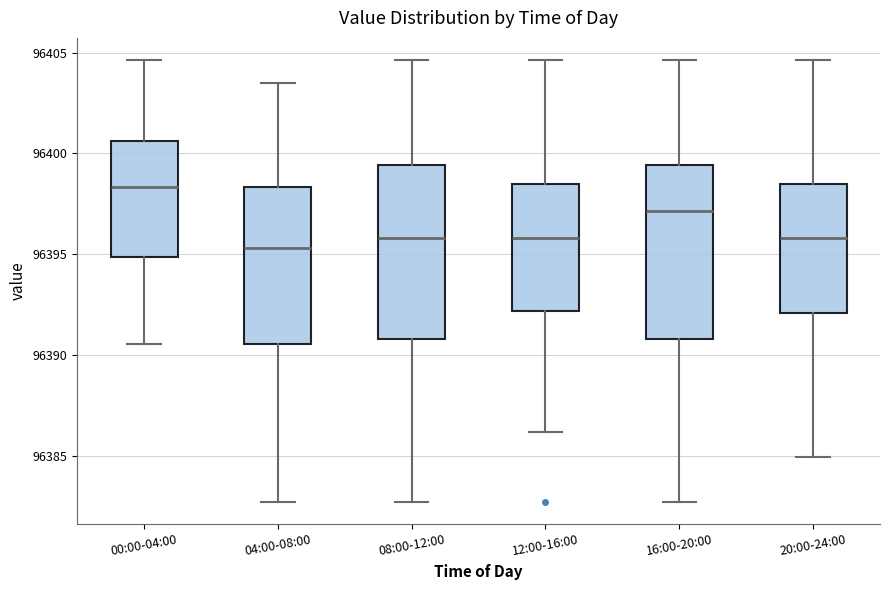

Where does the upper whisker of the box for 12:00-16:00 end on the y-axis? The values are not printed on the chart, so give them approximately, as read against the axis.

96404.5